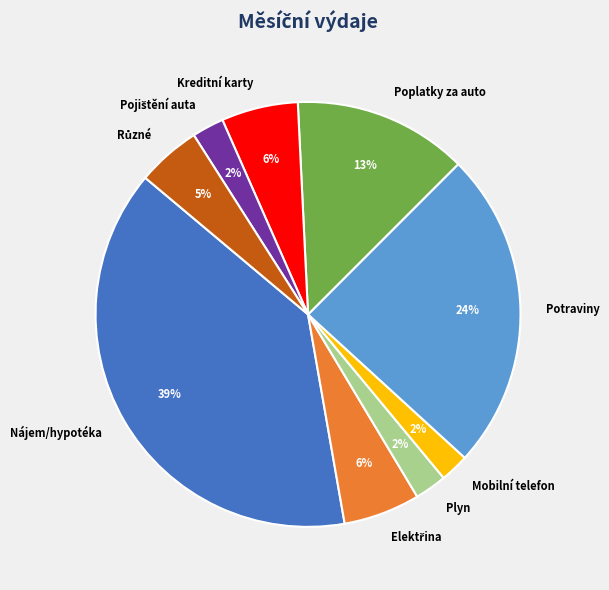

Which category has the biggest portion of the pie?

Nájem/hypotéka